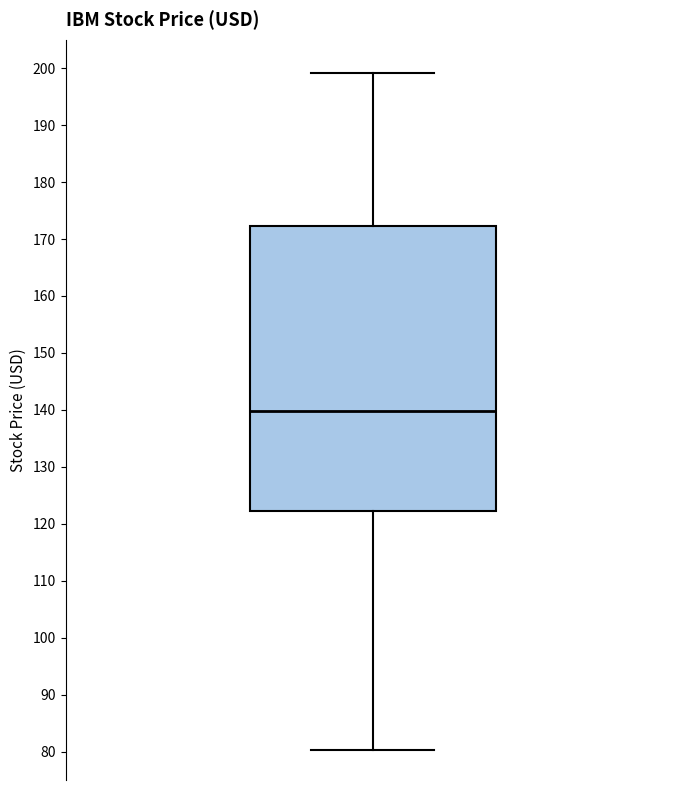

Read this box plot against the y-axis: the position of the median line, the range covered by the box, and the ends of both whiskers. The values are not printed on the chart, so give them approximately, as read against the axis.

median 140, box 122 to 172, whiskers 80 to 199